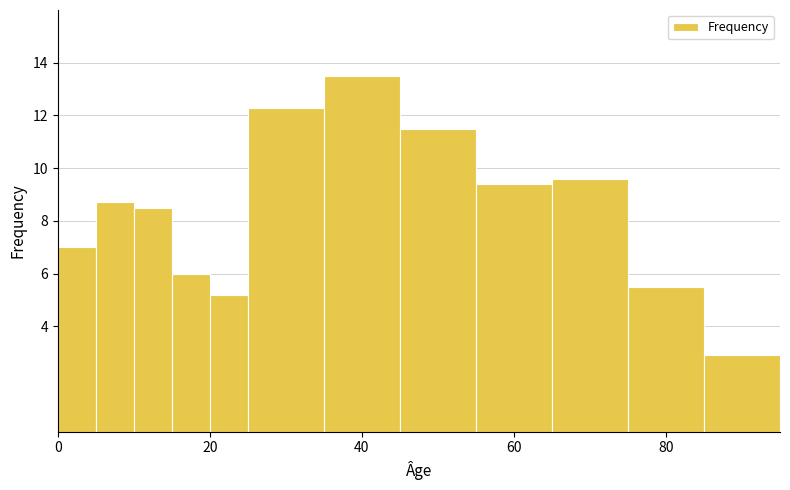

Around what value on the x-axis is the tallest bar? Give the approximate position of its centre, as read against the axis.

40